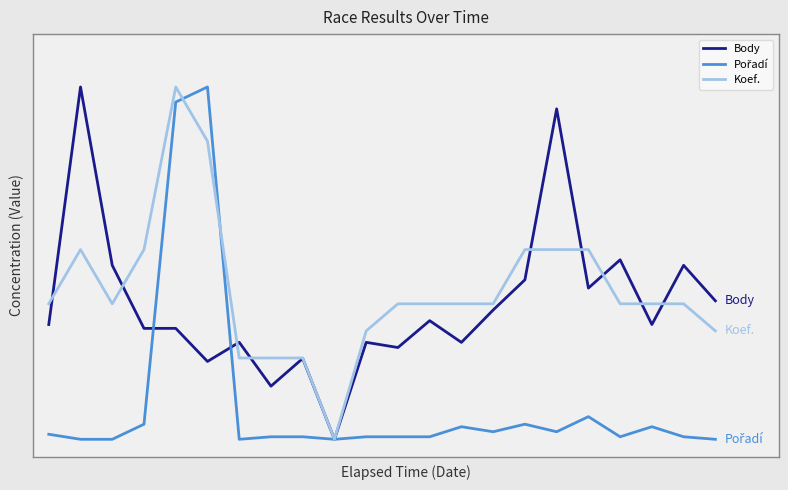

Is this an area chart (filled region under the line)?

No